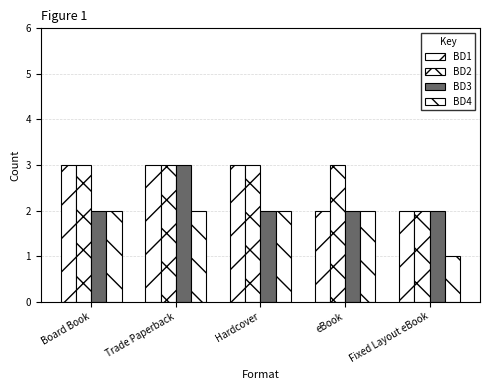

At which label does BD3 reach its peak?

Trade Paperback